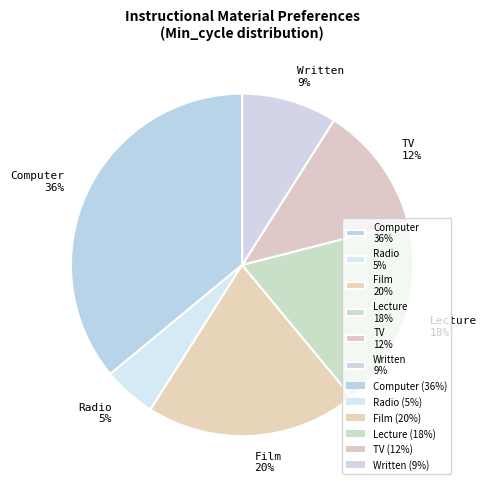

Which has a higher value, TV 12% or Written 9%?

TV 12%